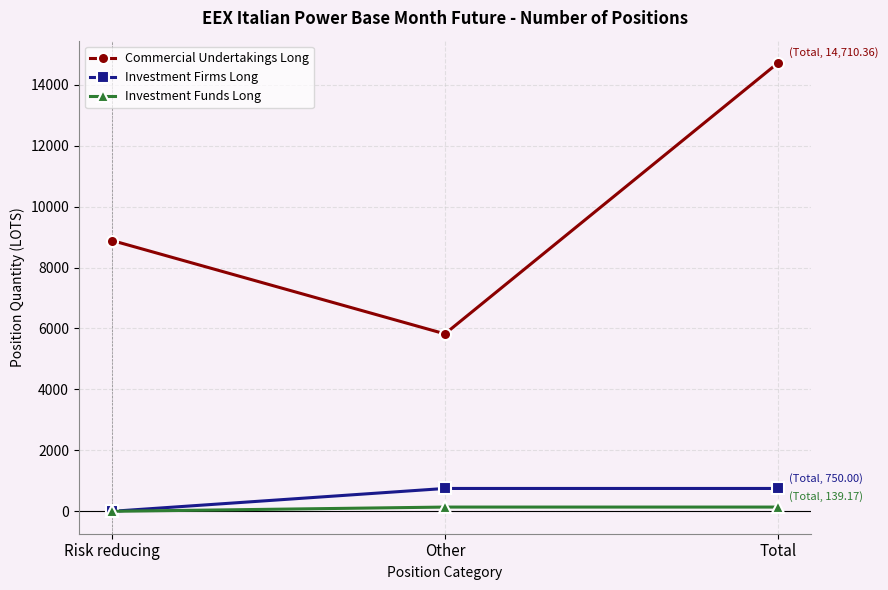

Does the chart have visible grid lines?

Yes